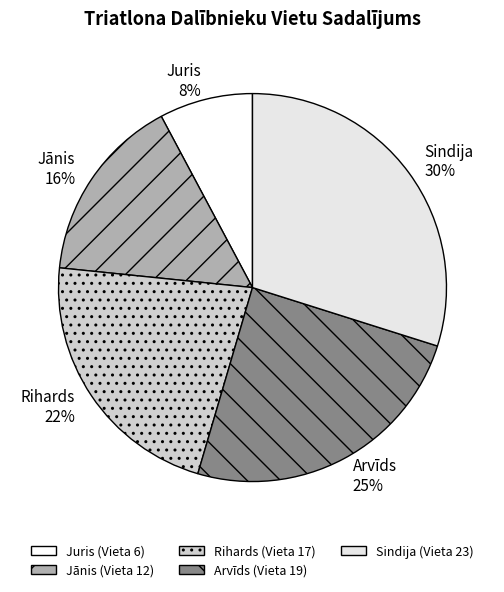

True or false: Rihards accounts for 22% of the total.

True